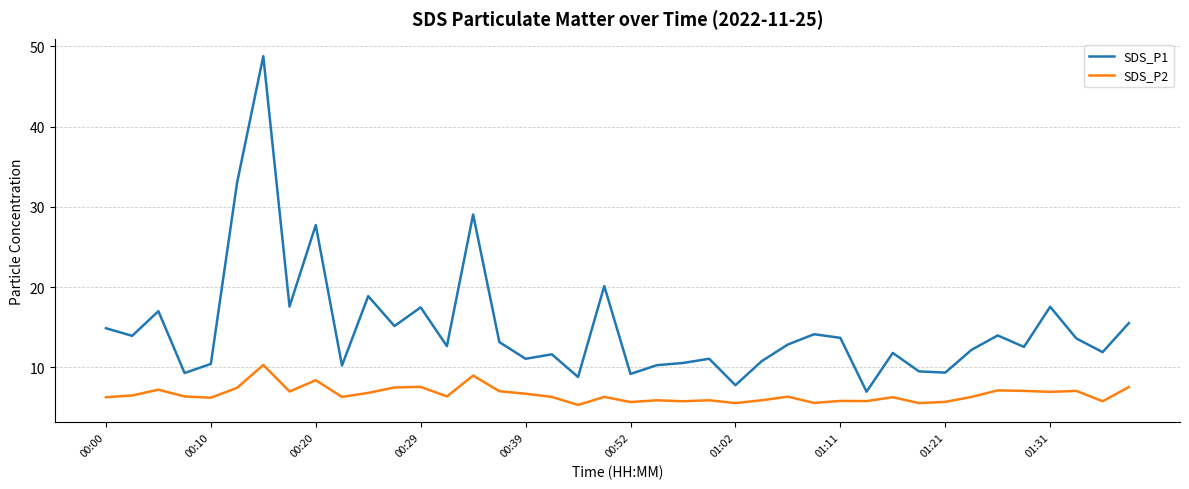

Which series has the widest spread of values?

SDS_P1